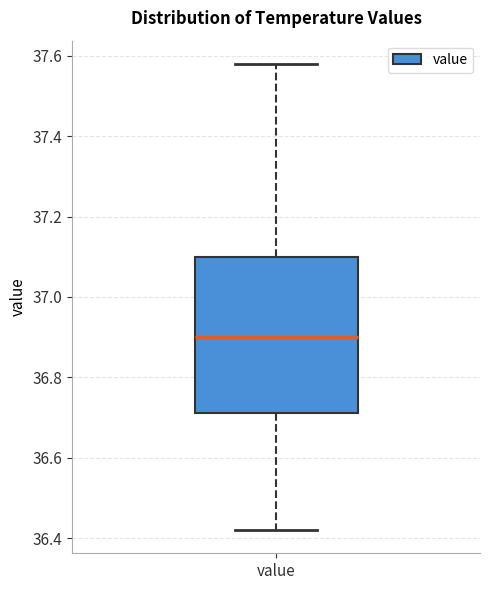

Read this box plot against the y-axis: the position of the median line, the range covered by the box, and the ends of both whiskers. The values are not printed on the chart, so give them approximately, as read against the axis.

median 36.90, box 36.72 to 37.10, whiskers 36.42 to 37.58